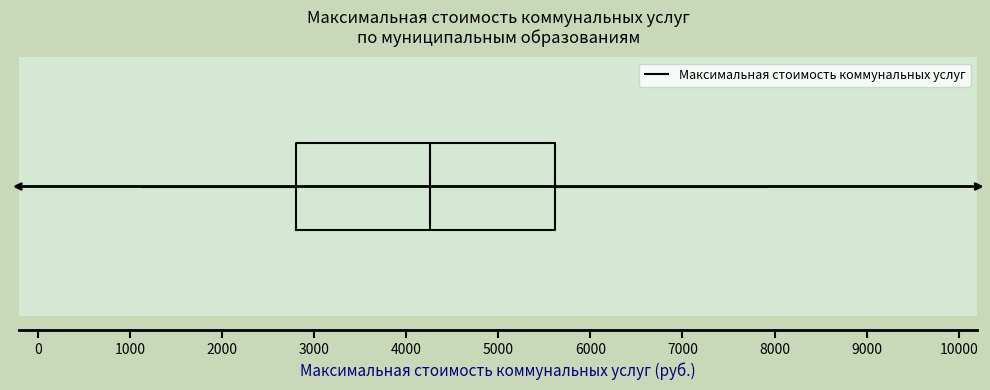

Read this box plot against the x-axis: the position of the median line, the range covered by the box, and the ends of both whiskers. The values are not printed on the chart, so give them approximately, as read against the axis.

median 4300, box 2800 to 5600, whiskers 1100 to 7900